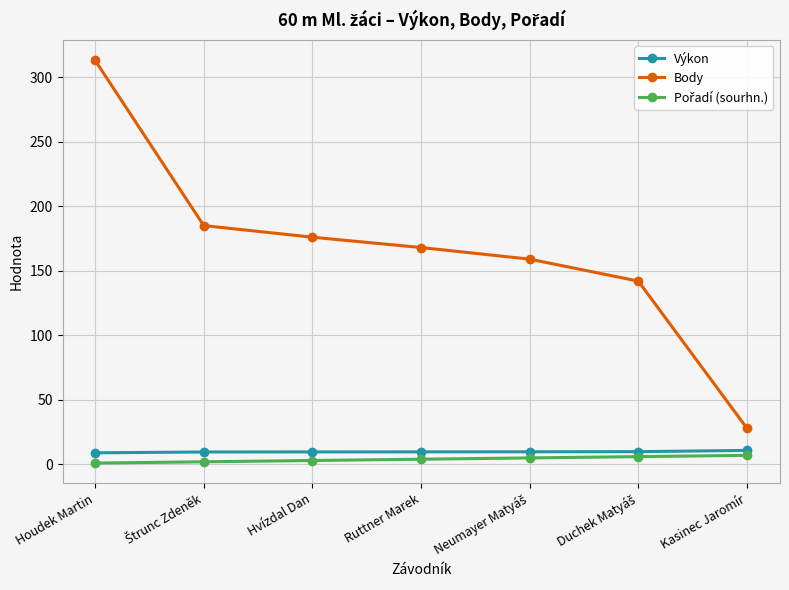

What is the difference between the maximum and minimum values in the Body series?

285.0